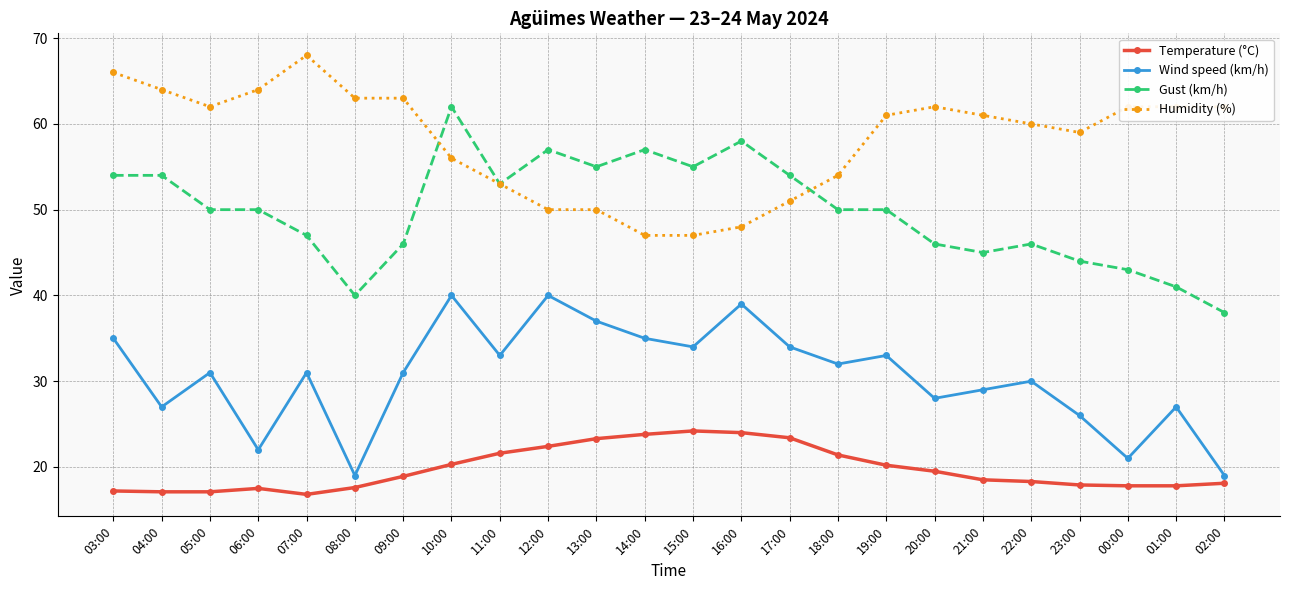

What position from the right is 12:00?

15